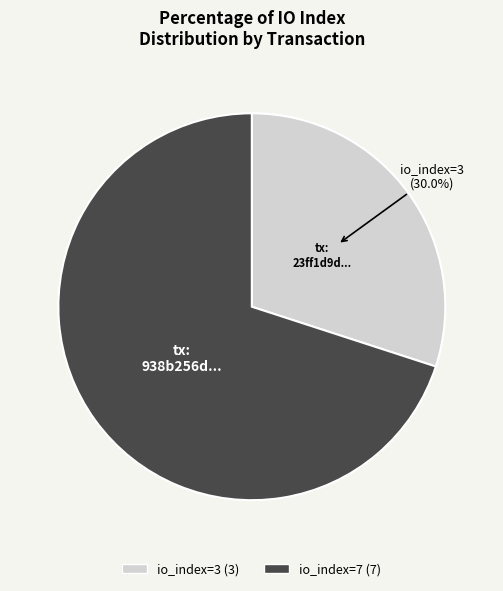

What portion of the pie excludes io_index=3?

70.0%